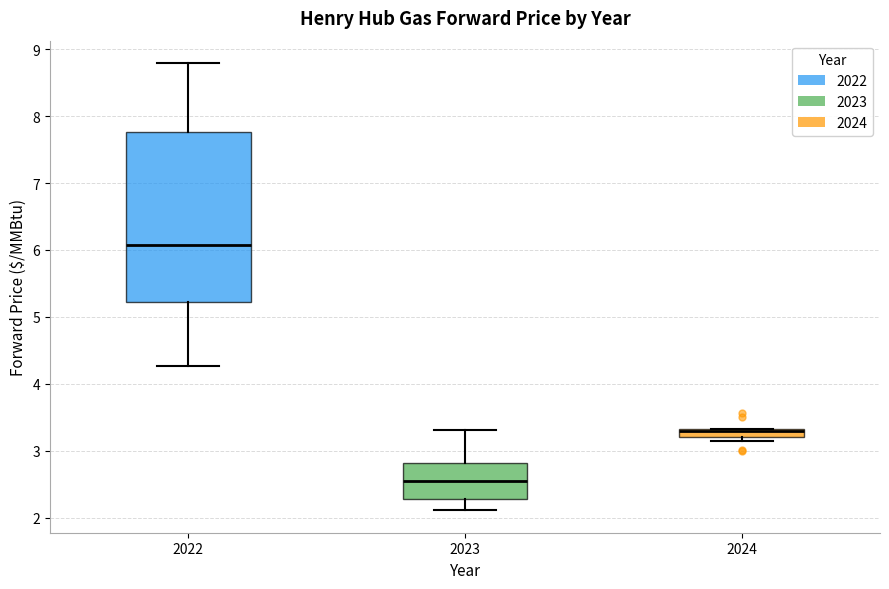

Comparing the boxes themselves (not the whiskers), which one is the tallest?

2022